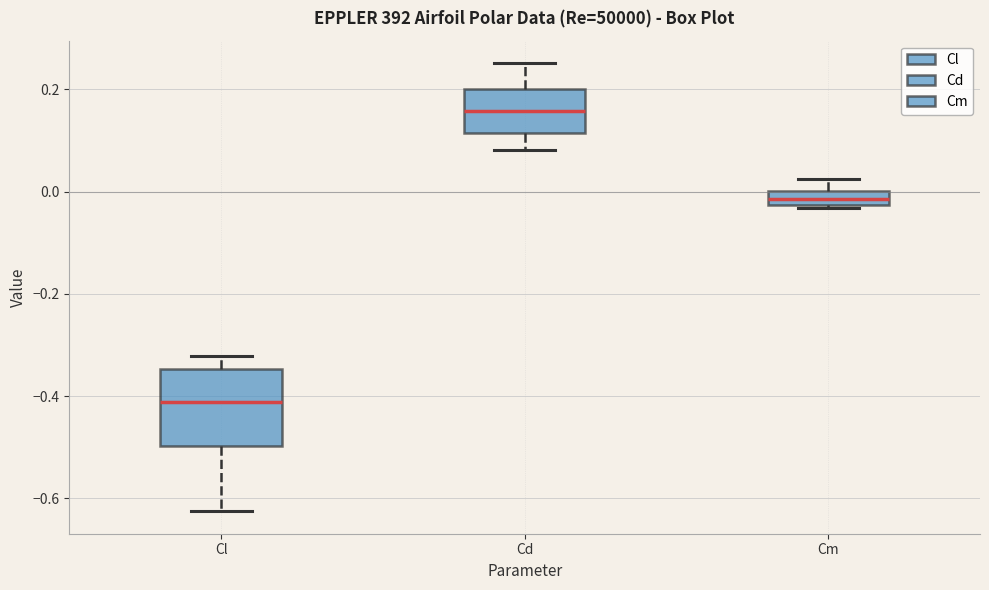

Which box's median line is the highest?

Cd